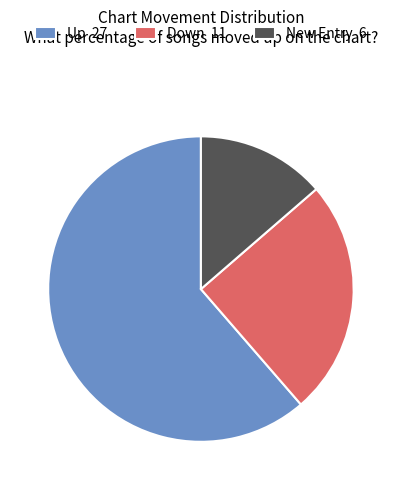

Which slice is the largest?

Up 27